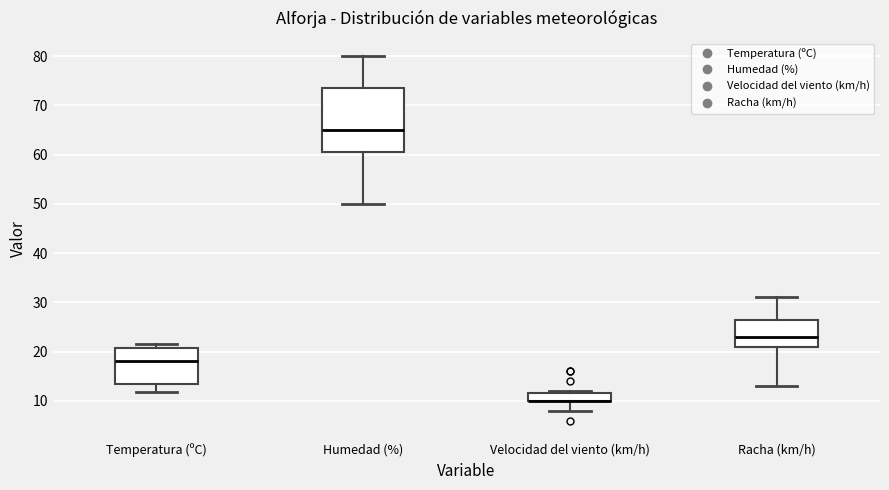

Where is the upper edge of the box for Velocidad del viento (km/h) on the y-axis? The values are not printed on the chart, so give them approximately, as read against the axis.

12